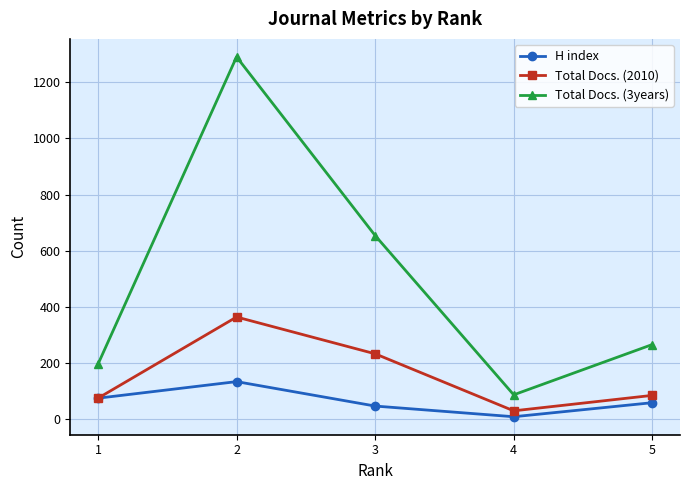

Rank the categories by Total Docs. (3years) value from highest to lowest.

2, 3, 5, 1, 4